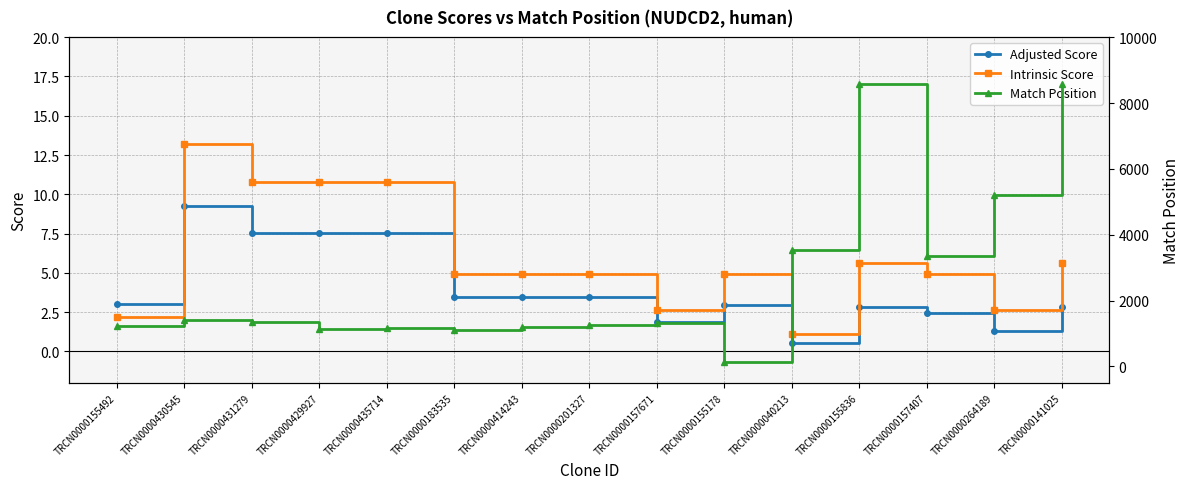

What is the maximum value for Adjusted Score?

9.2